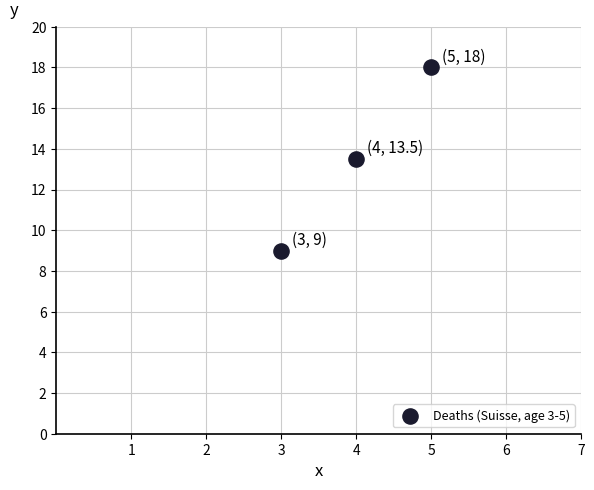

What is the average Y value?

13.5